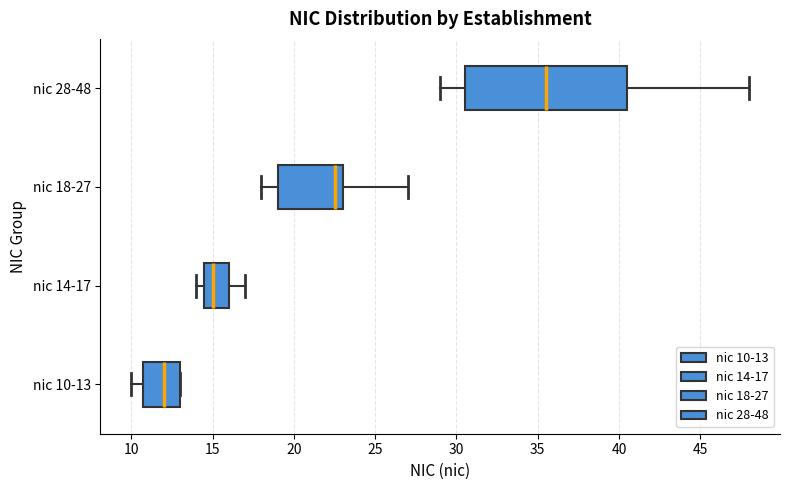

Comparing the boxes themselves (not the whiskers), which one is the widest?

nic 28-48